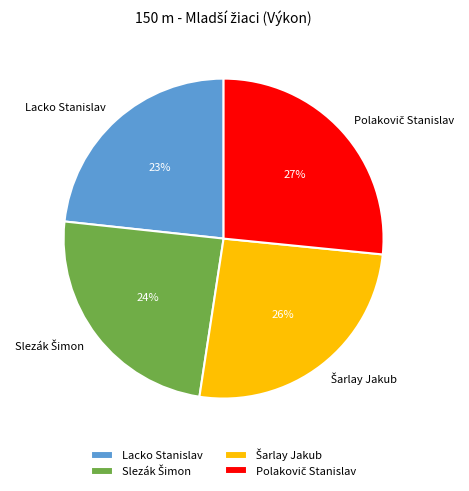

True or false: Lacko Stanislav accounts for 35% of the total.

False